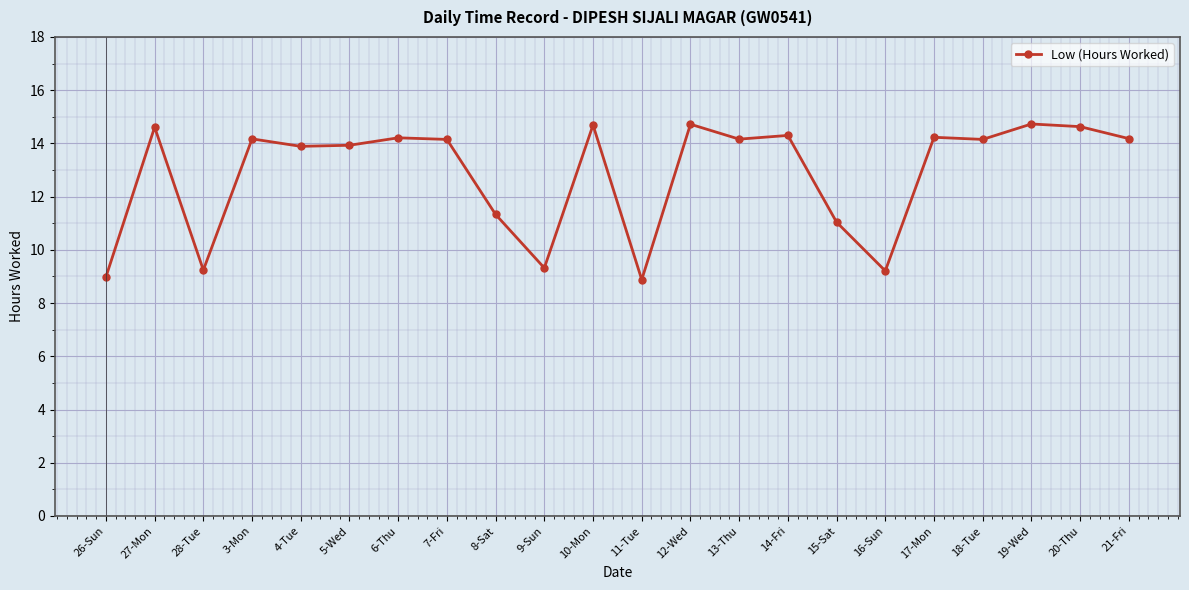

At which category does the data reach its first local valley?

28-Tue